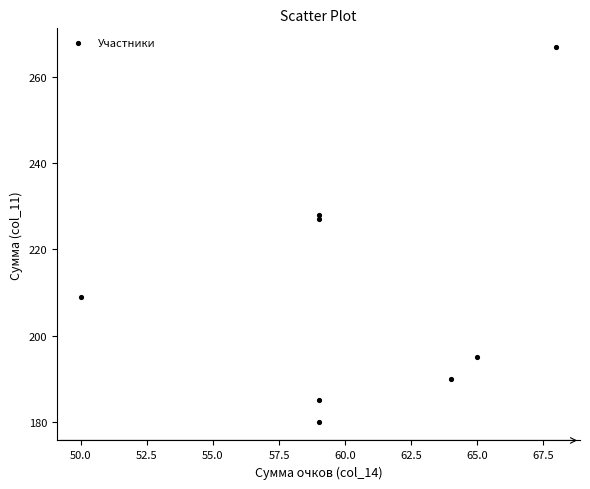

What Y value in the scatter plot is closest to 223?

227